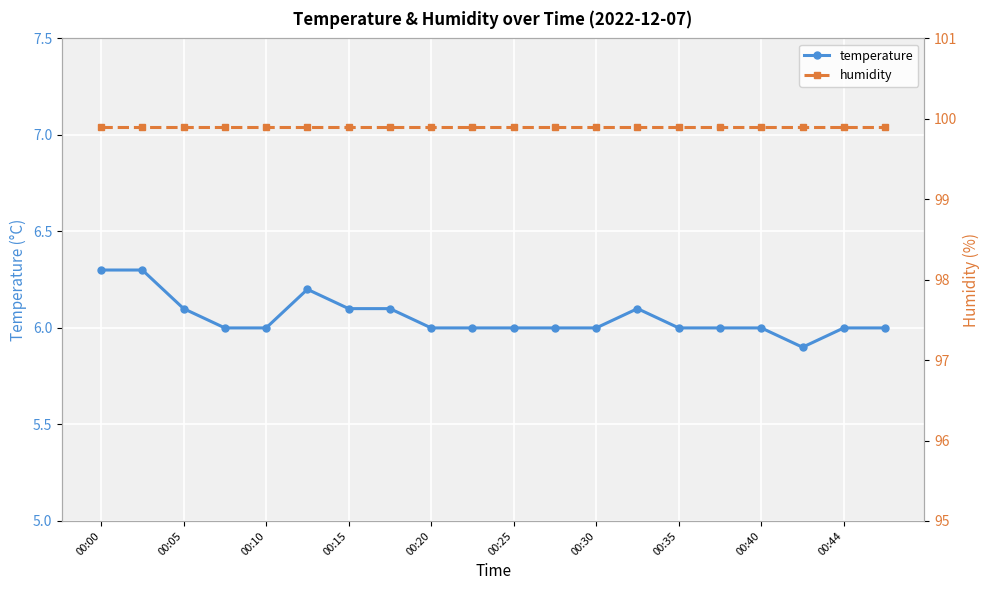

Is it true that temperature equals 1.7 at 00:00?

False